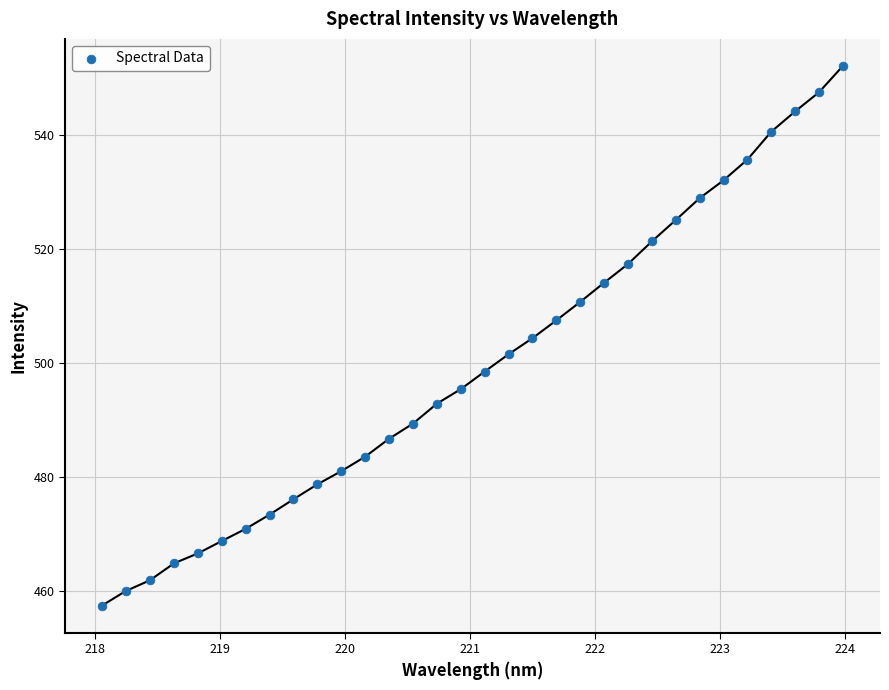

What is the range of Y values (max minus min)?

94.6